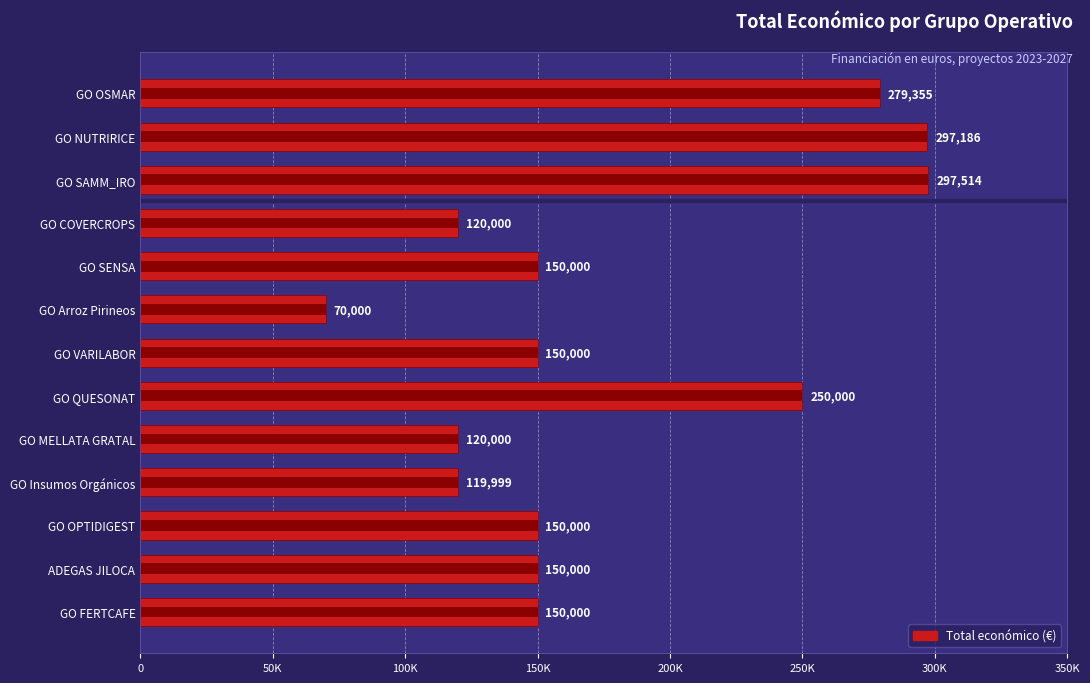

The value at ADEGAS JILOCA is 150000. True or false?

True